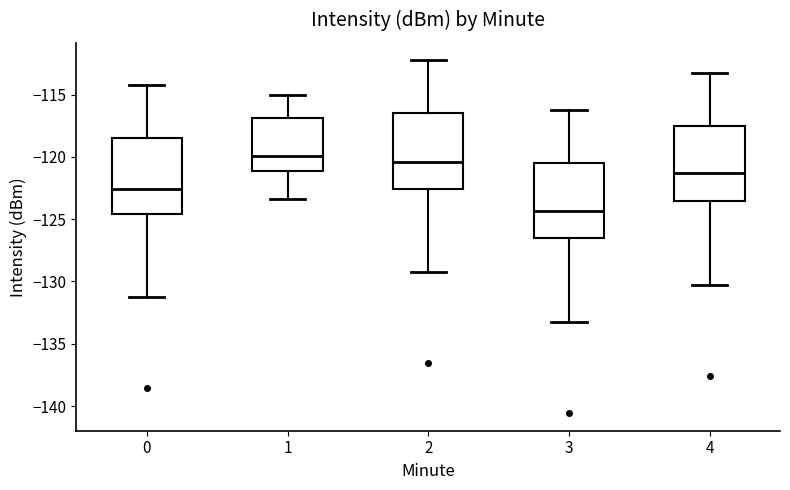

Which box has the lowest median line?

3